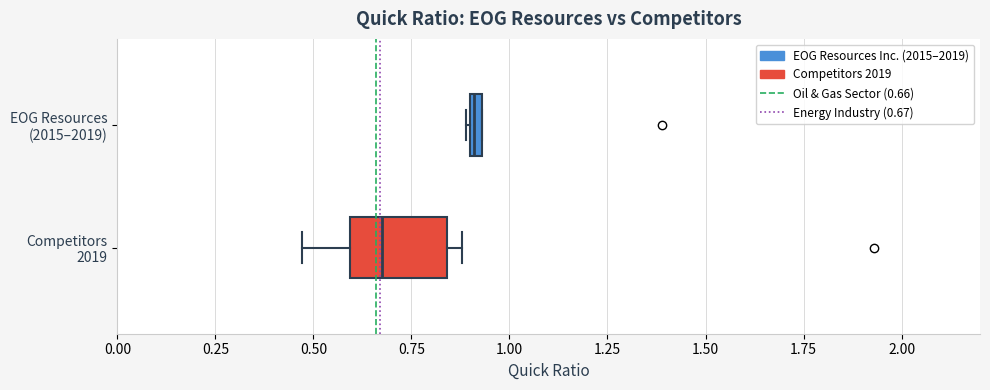

Where is the right edge of the box for EOG Resources (2015–2019) on the x-axis? The values are not printed on the chart, so give them approximately, as read against the axis.

0.95